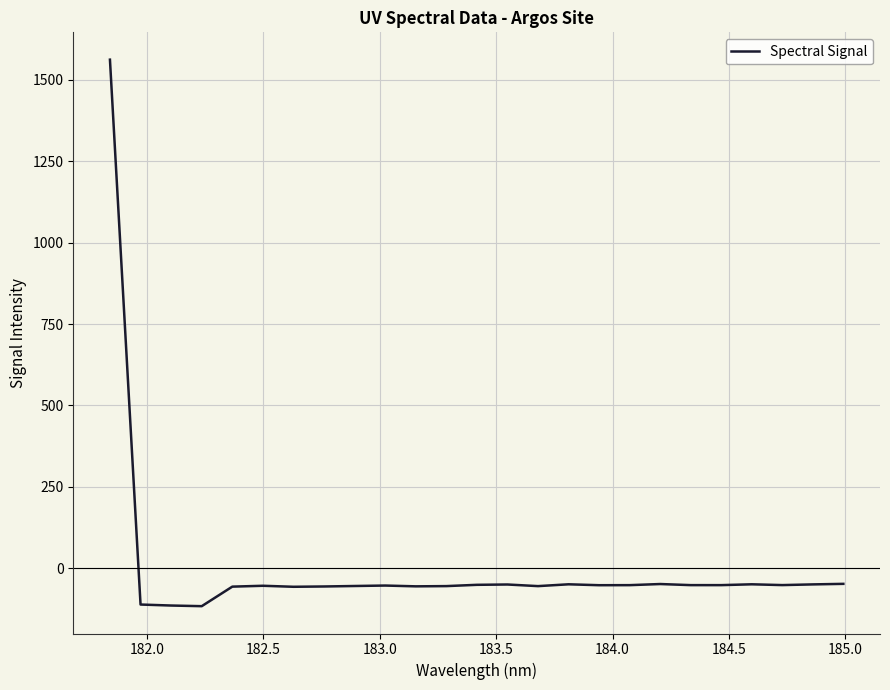

How many values are below -52?

16